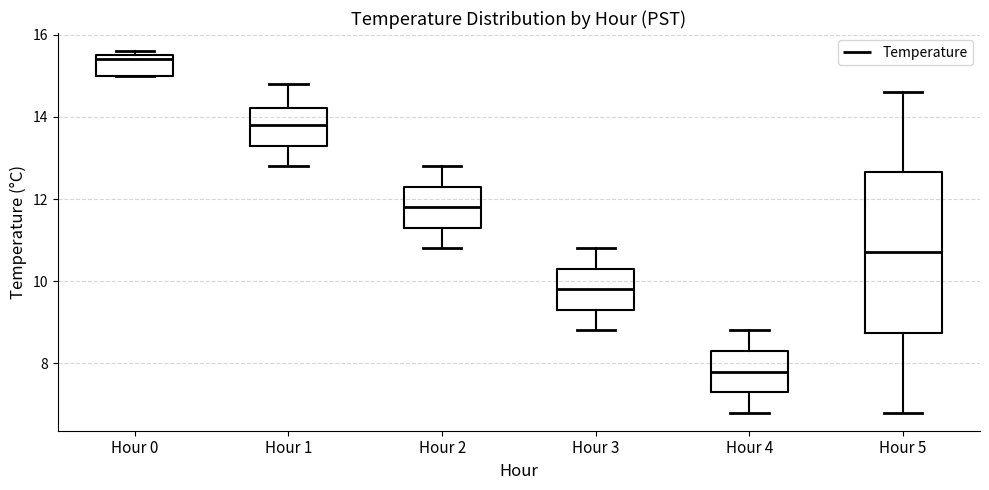

Which box is the tallest, from its lower edge to its upper edge?

Hour 5